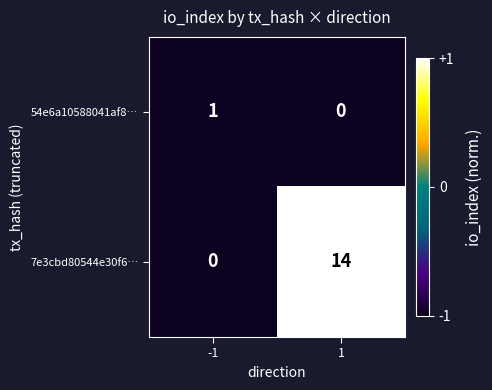

At how many categories does at least one series exceed 0?

2